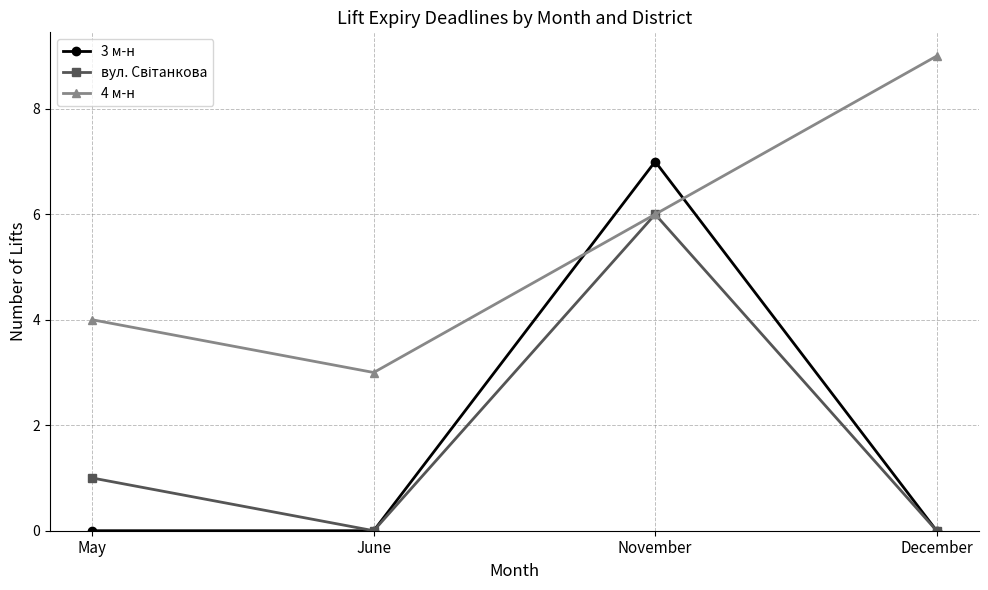

How many series are shown in this chart?

3